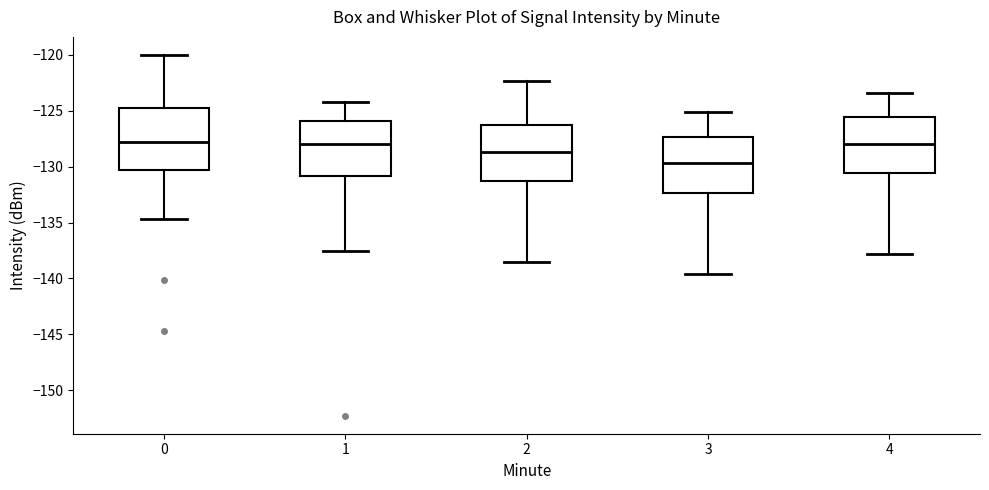

Reading left to right, transcribe this box plot: for each box, give where its median line is, the range the box spans, and where its two whiskers end, as read against the y-axis. The values are not printed on the chart, so give them approximately, as read against the axis.

0: median -128.0, box -130.5 to -124.5, whiskers -134.5 to -120.0
1: median -128.0, box -131.0 to -126.0, whiskers -137.5 to -124.0
2: median -128.5, box -131.0 to -126.0, whiskers -138.5 to -122.5
3: median -129.5, box -132.5 to -127.5, whiskers -139.5 to -125.0
4: median -128.0, box -130.5 to -125.5, whiskers -138.0 to -123.5